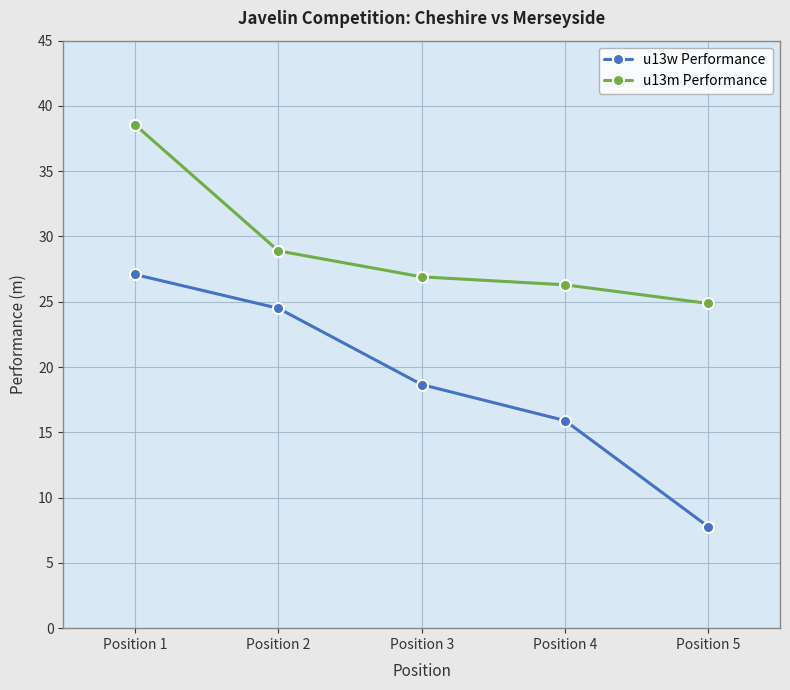

What is the smallest value displayed?

7.8